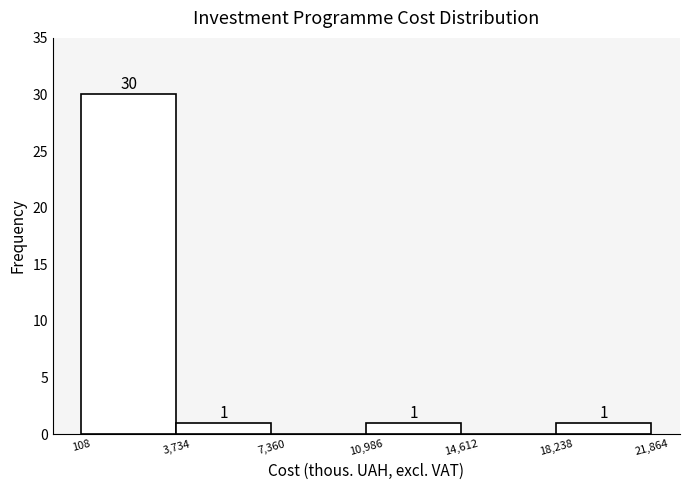

Over which range of the x-axis is the bar tallest?

108 to 3,734